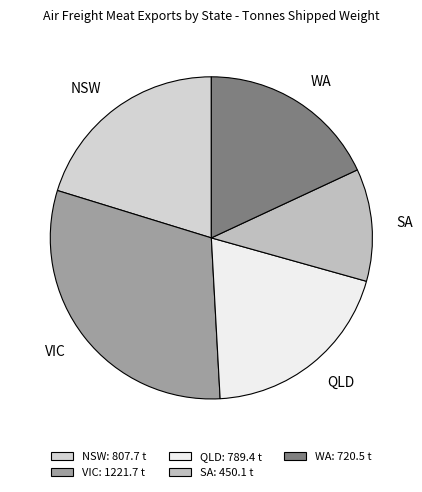

What is the smallest slice in the pie chart?

SA